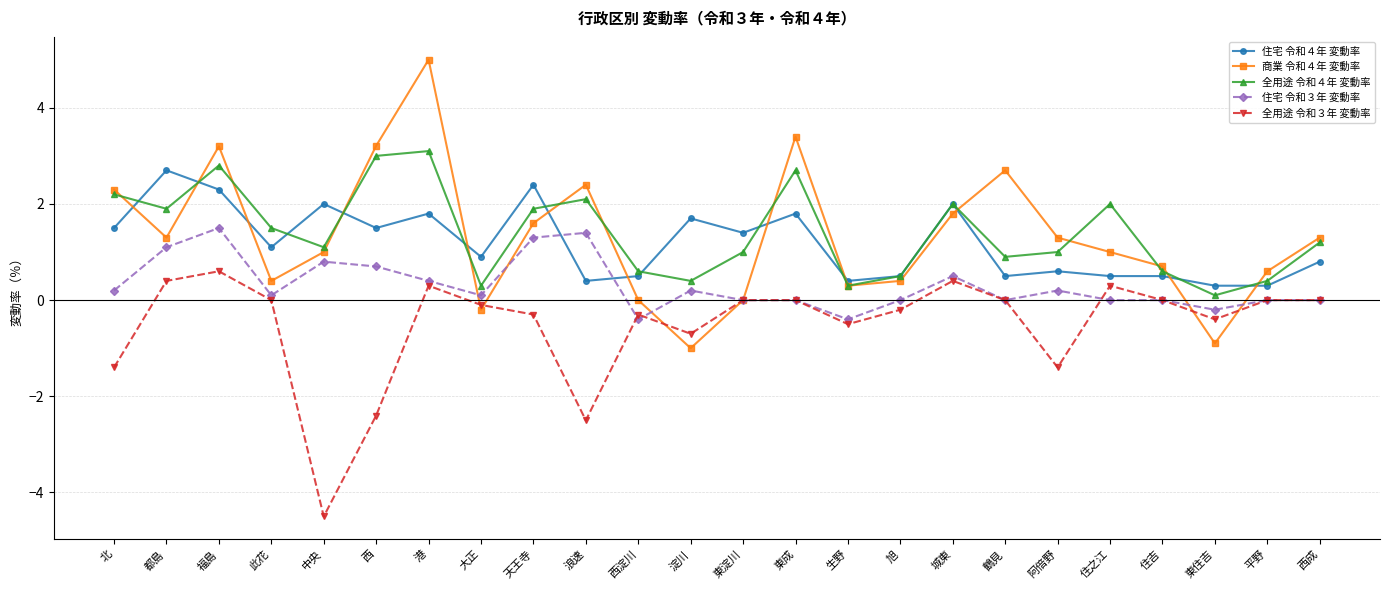

How many series are shown in this chart?

5